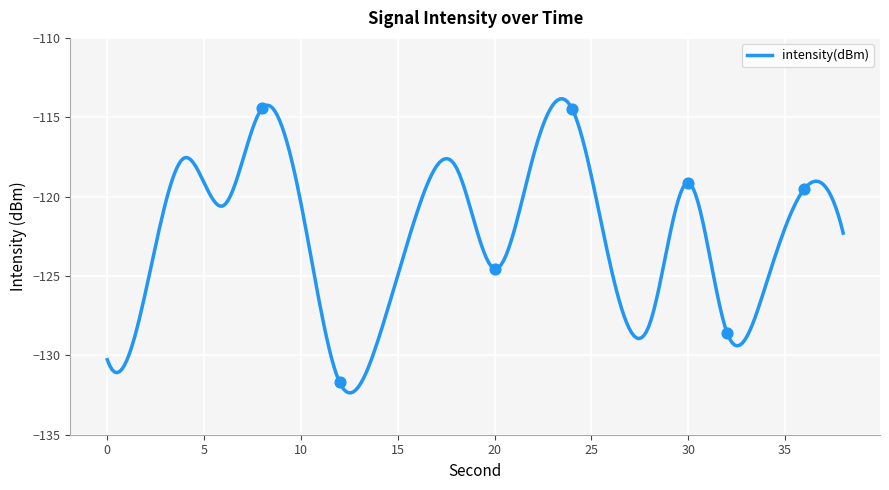

What is the change in value from 18 to 32?

-10.4